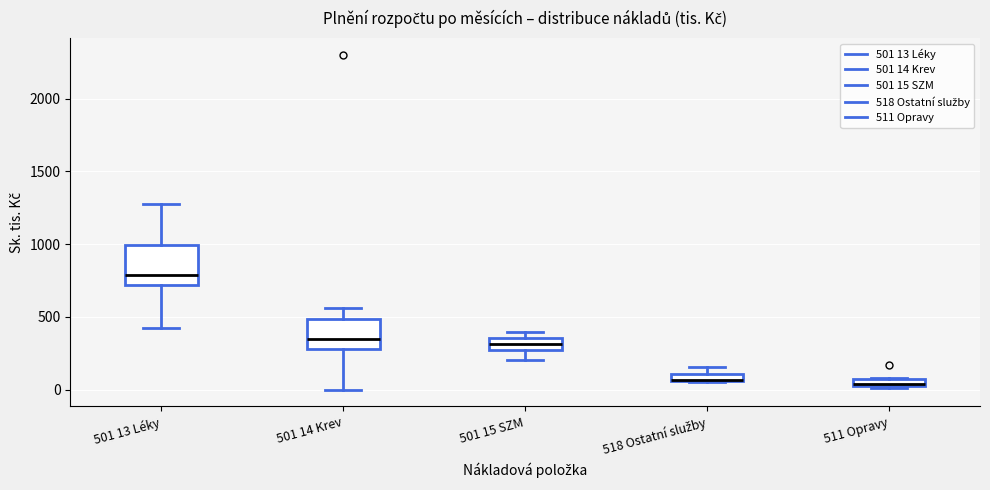

Where does the median line of the box for 501 15 SZM sit on the y-axis? The values are not printed on the chart, so give them approximately, as read against the axis.

300